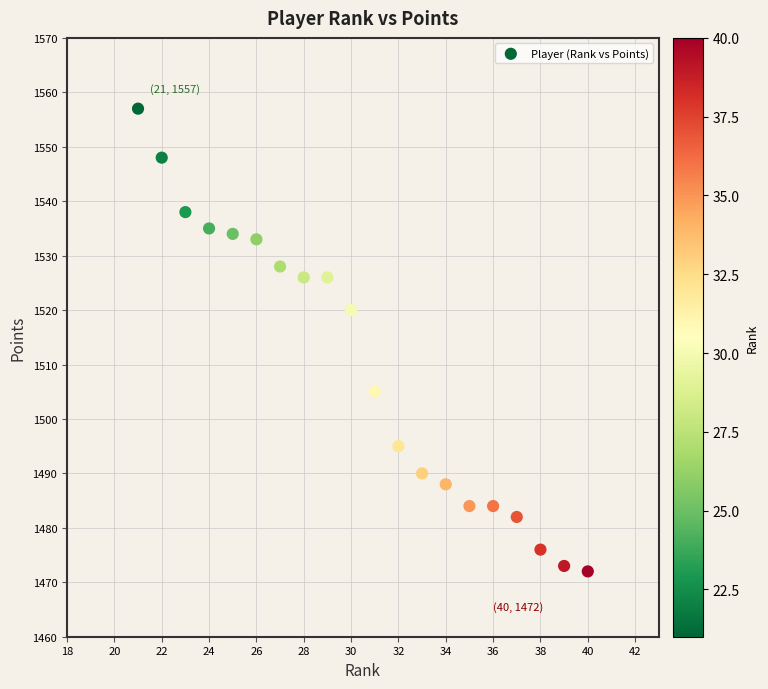

What is the range of Y values (max minus min)?

85